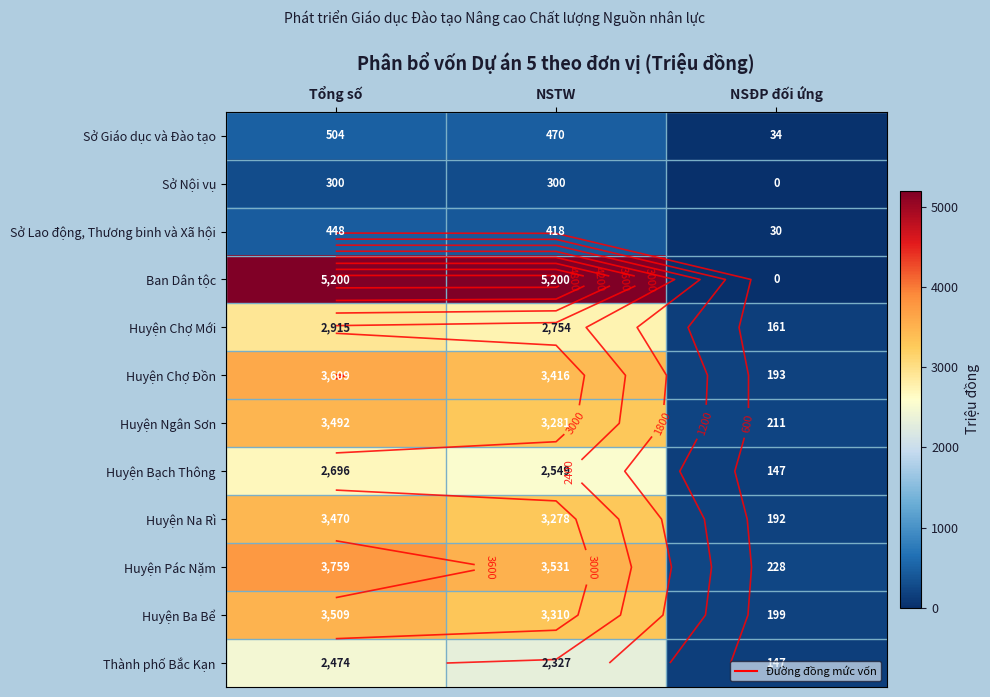

How many data points in Huyện Chợ Mới are less than 2754?

1